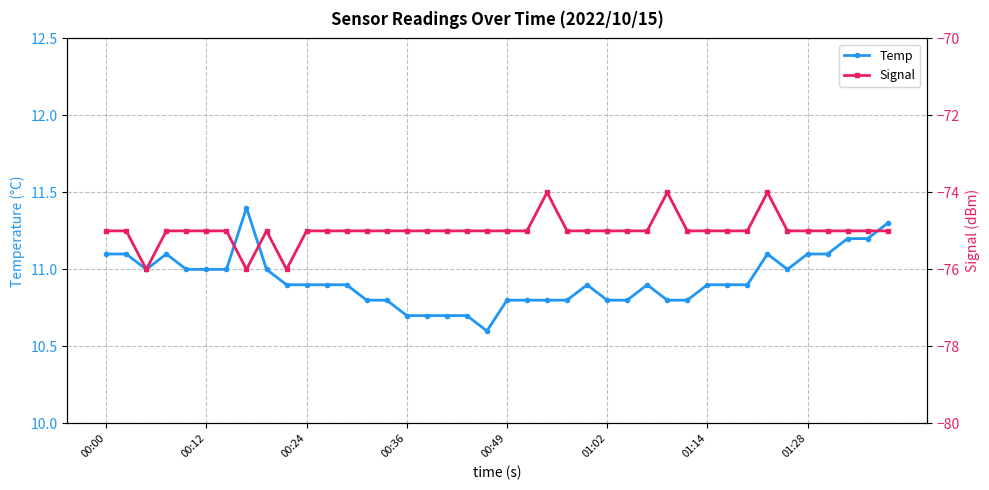

What is the value of the Temp point at the 3rd from the left?

11.0